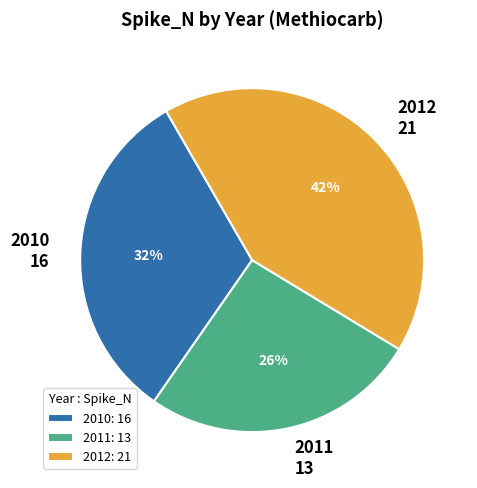

Approximately how many times larger is the value at 2010 compared to 2012?

0.8